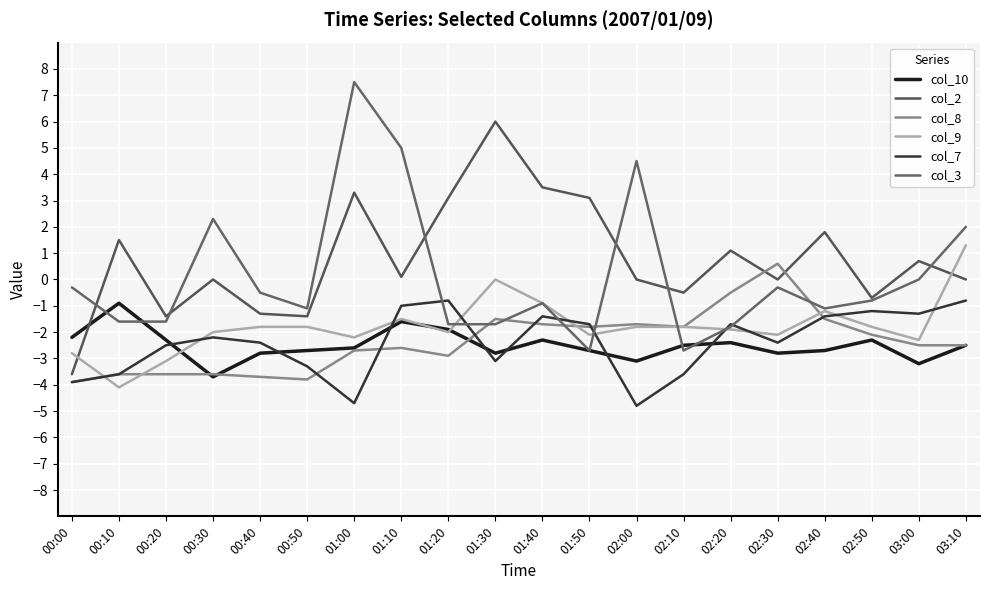

What are all the series names shown in the legend?

col_10, col_2, col_8, col_9, col_7, col_3